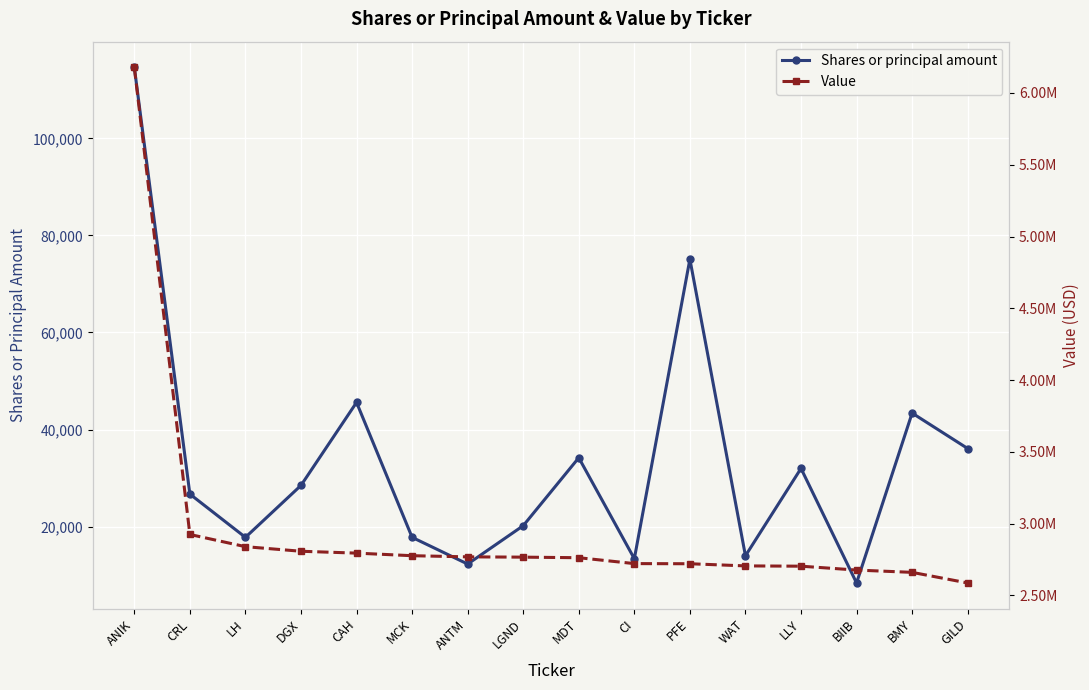

How many interior local valleys does the Shares or principal amount series have?

5